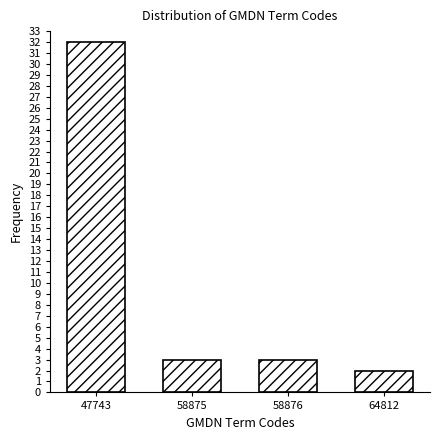

Reading left to right, extract all data points from this chart.

32	3	3	2